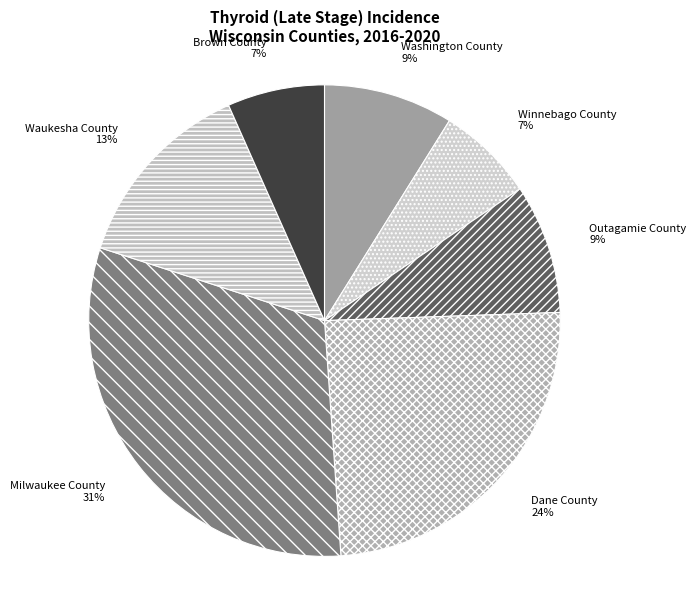

What percentage is the Washington County slice, to the nearest percent?

9%